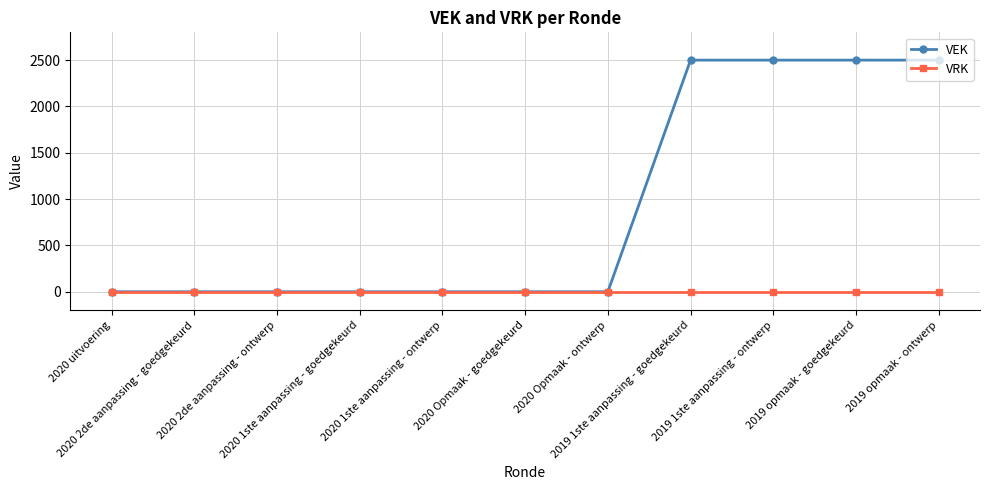

What is the label of the 9th point from the left?

2019 1ste aanpassing - ontwerp